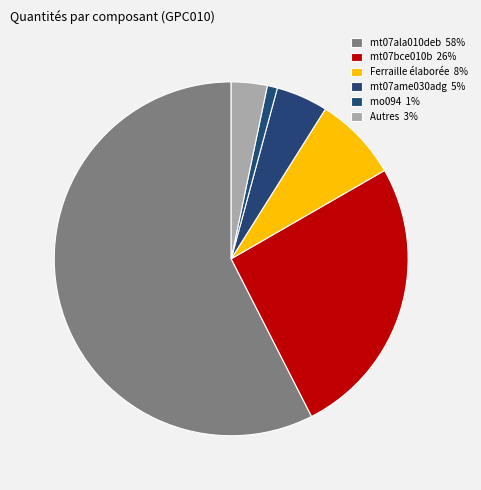

How many segments does this pie chart have?

6